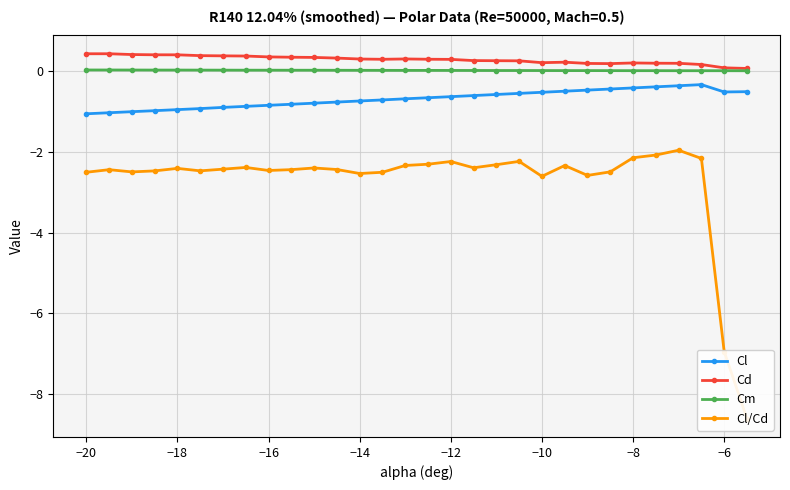

What is the greatest value displayed?

0.4